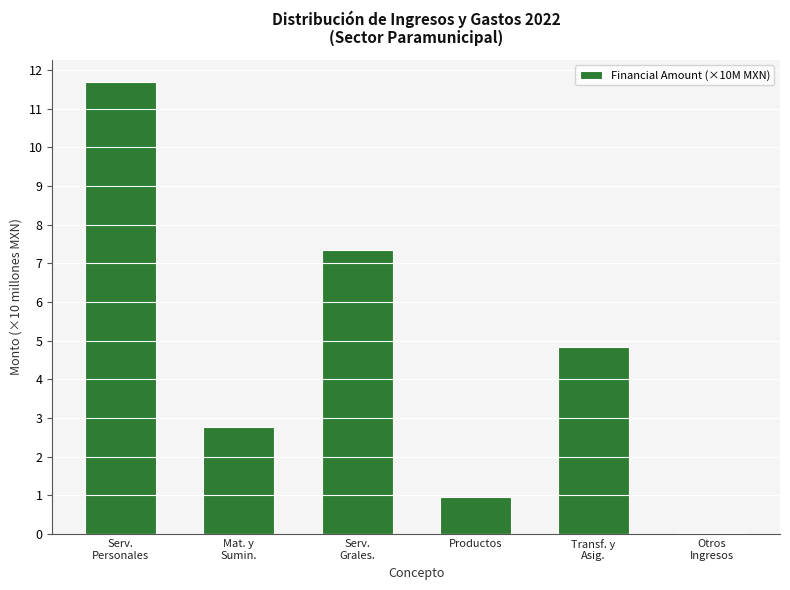

The value at Productos is 0.3. True or false?

False